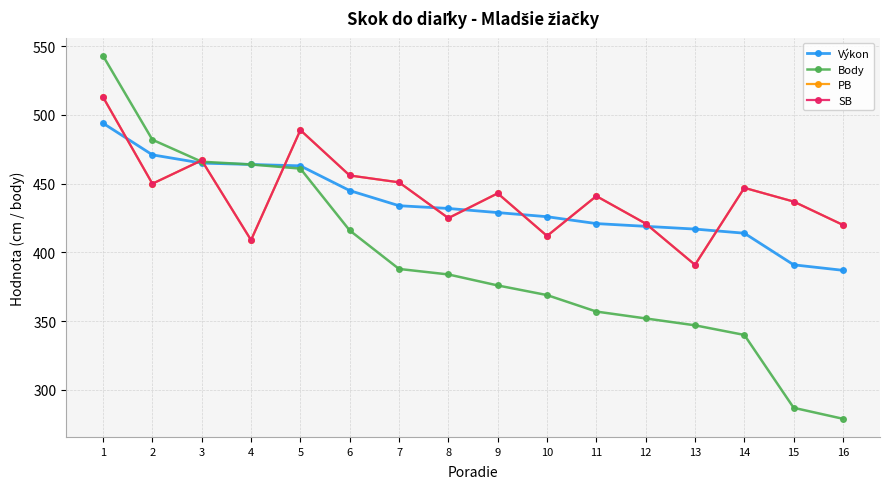

Does the chart have visible grid lines?

Yes